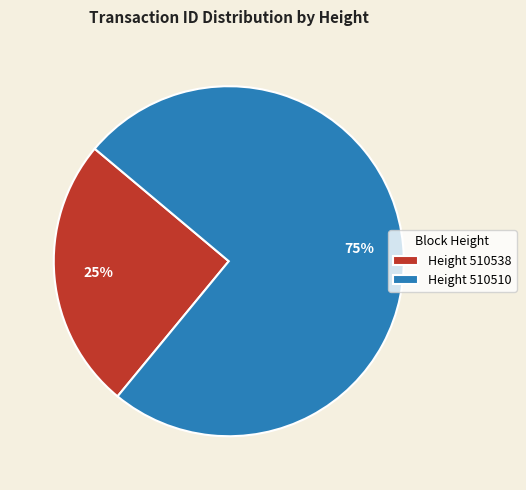

To the nearest percent, what is the average slice percentage?

50%